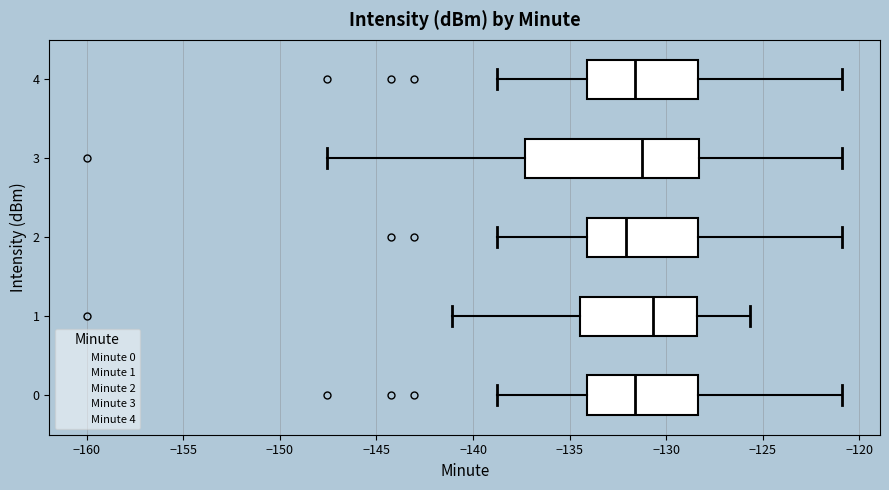

Which box has the furthest to the right median line?

1